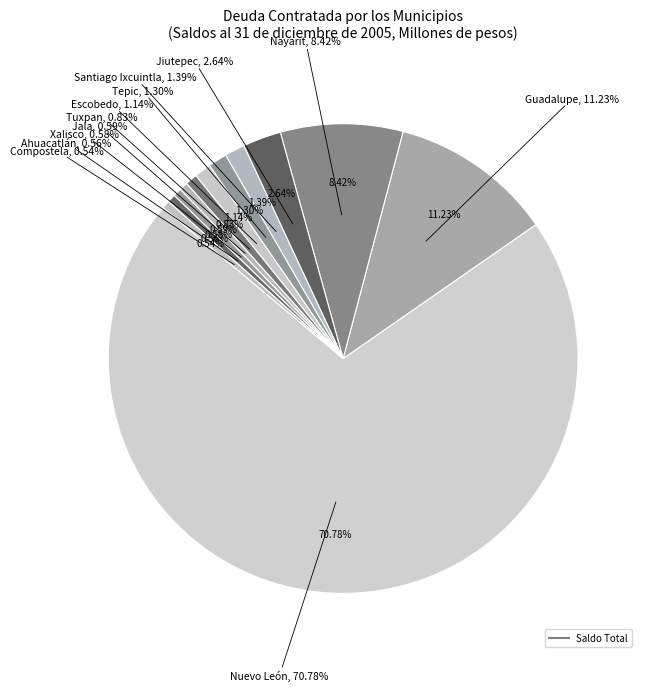

To the nearest percent, what portion does Escobedo represent?

1%